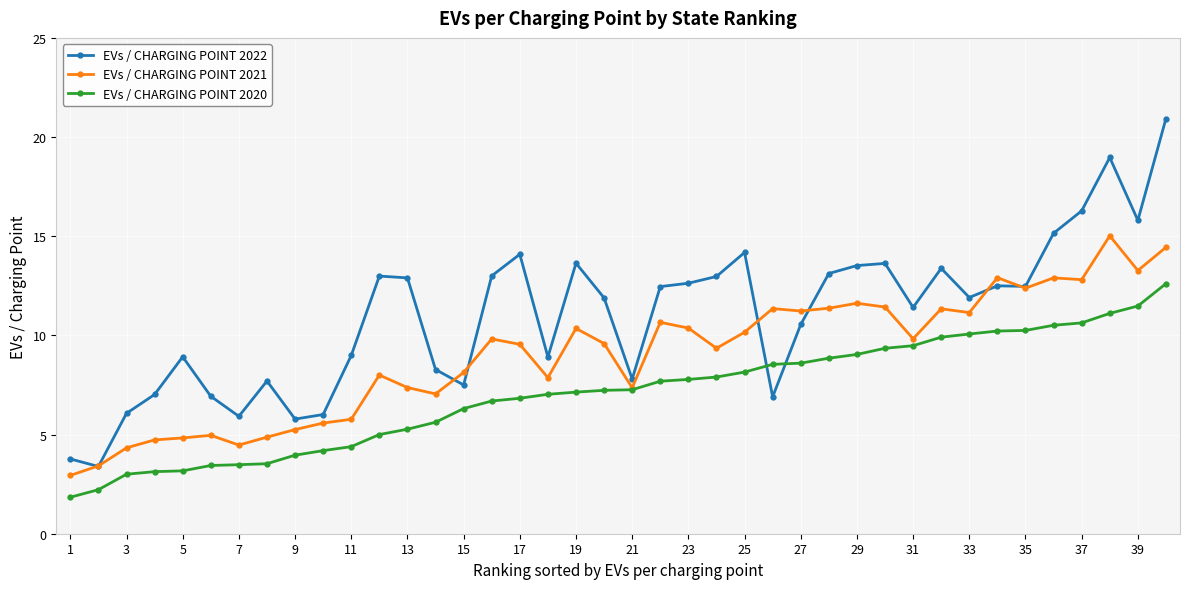

What are all the series names shown in the legend?

EVs / CHARGING POINT 2022, EVs / CHARGING POINT 2021, EVs / CHARGING POINT 2020